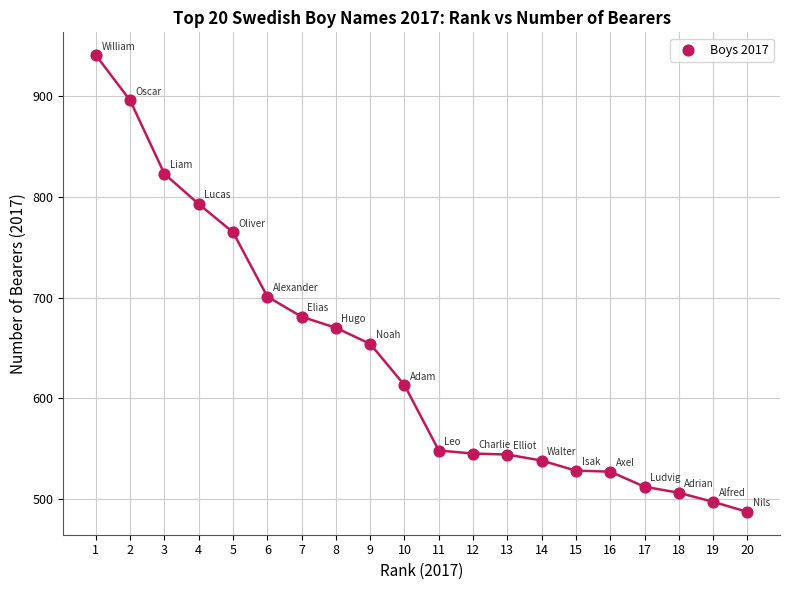

What Y value in the scatter plot is closest to 714?

701